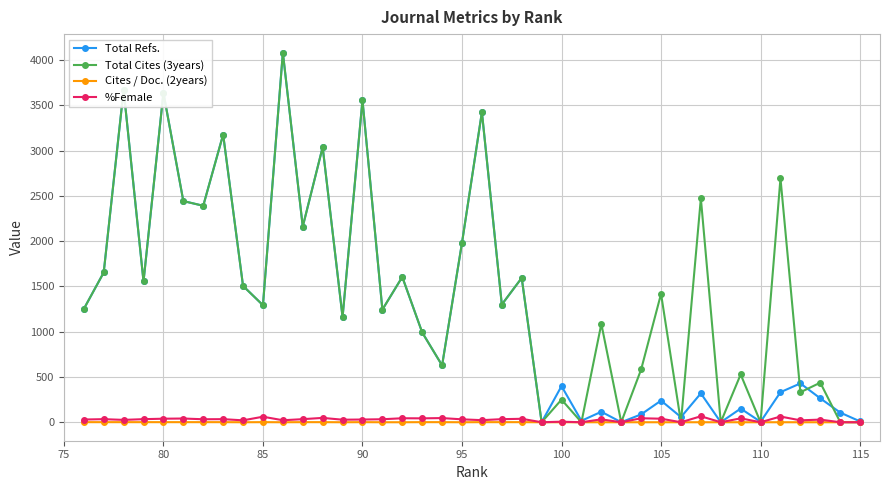

At how many categories does at least one series exceed 749?

26